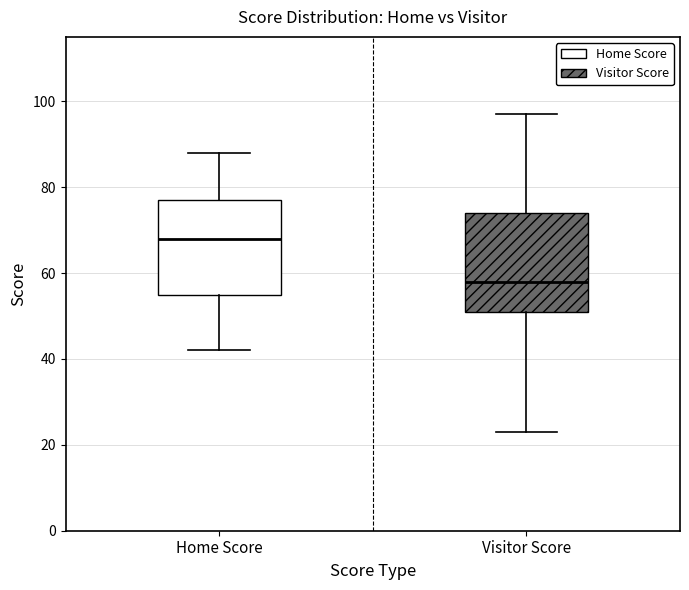

Where does the median line of the box for Home Score sit on the y-axis? The values are not printed on the chart, so give them approximately, as read against the axis.

68